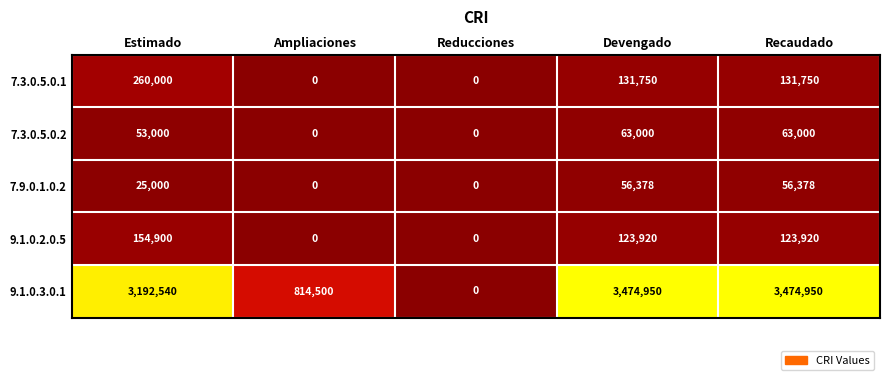

What is the spread (max minus min) of values at Recaudado?

3418572